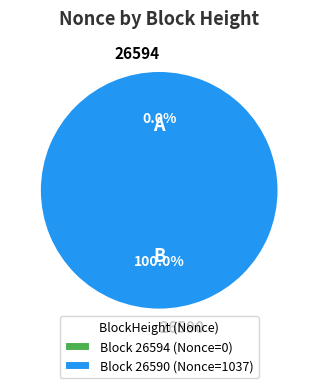

The 26594 slice represents 10% of the pie. True or false?

False